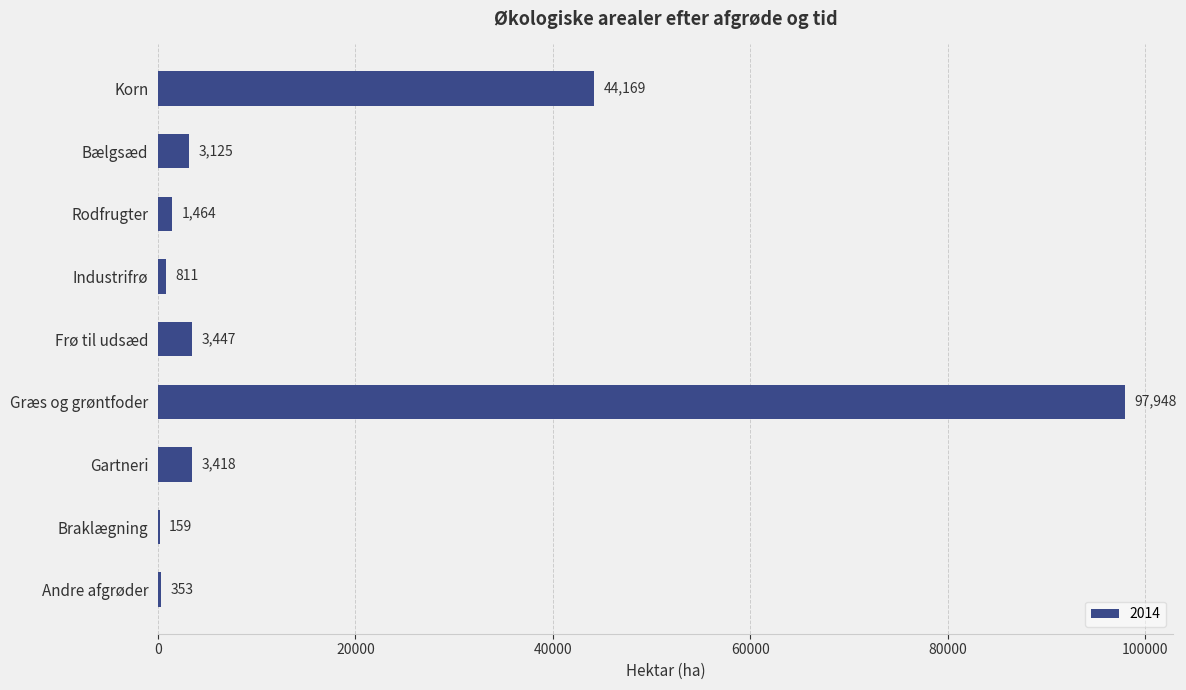

What is the sum of all values?

154894